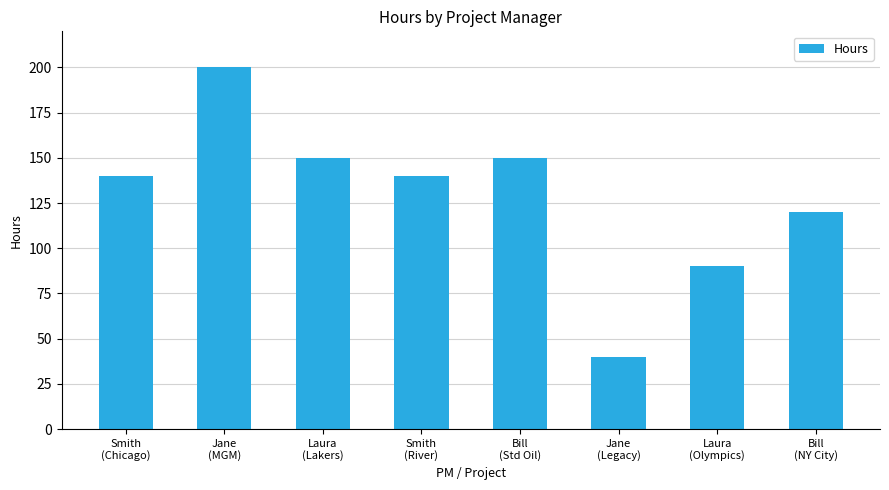

What is the label of the 6th bar from the left?

Jane
(Legacy)